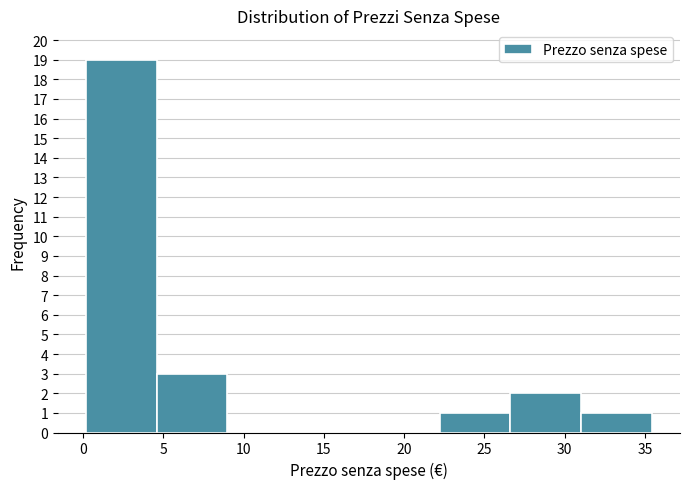

Which range on the x-axis has the tallest bar?

0.0 to 4.5